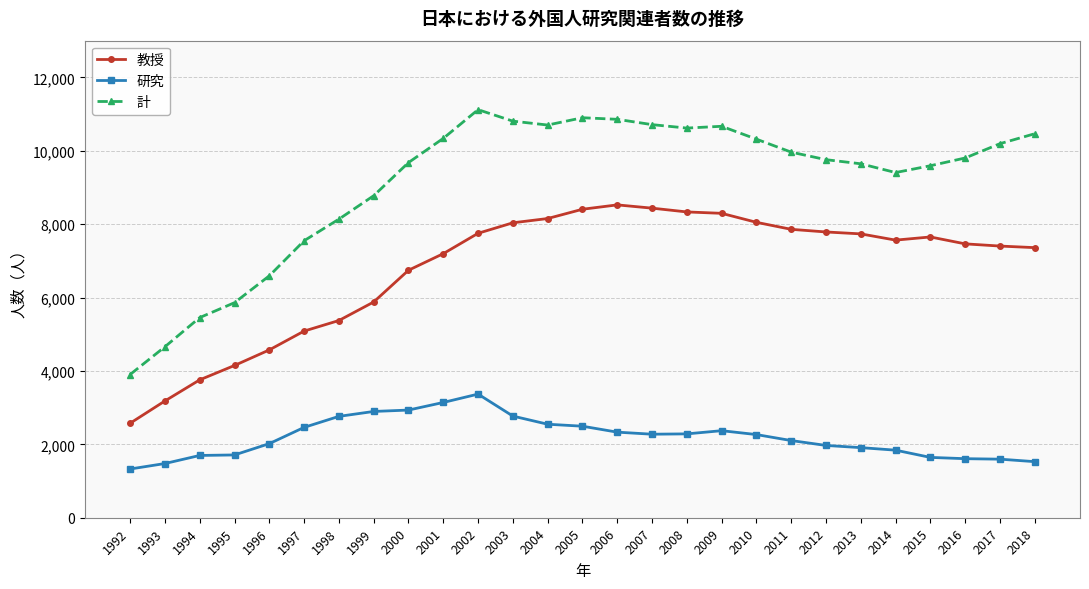

What is the approximate value of 研究 at 1996?

2019